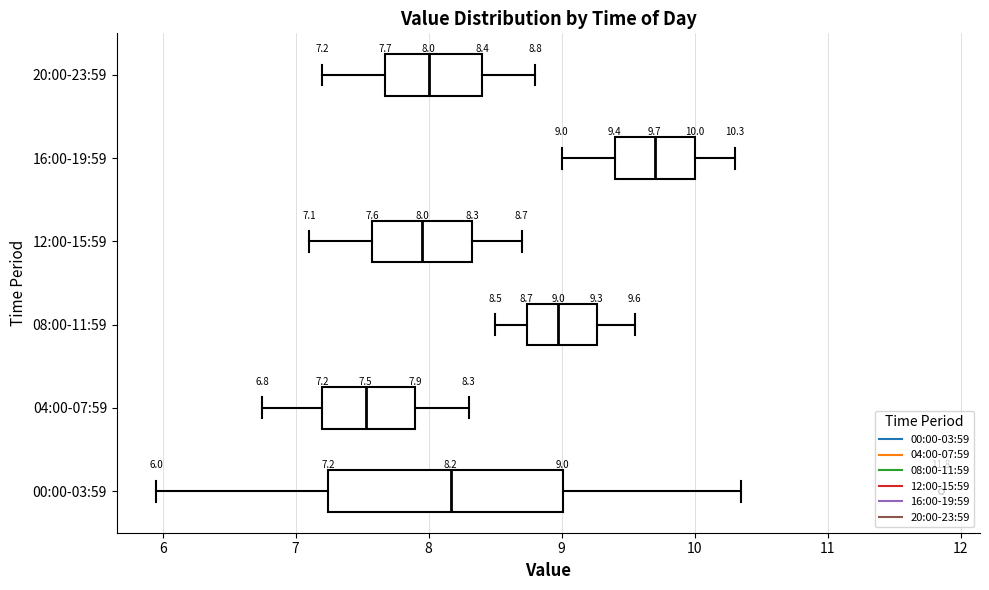

Which box is the widest, from its left edge to its right edge?

00:00-03:59